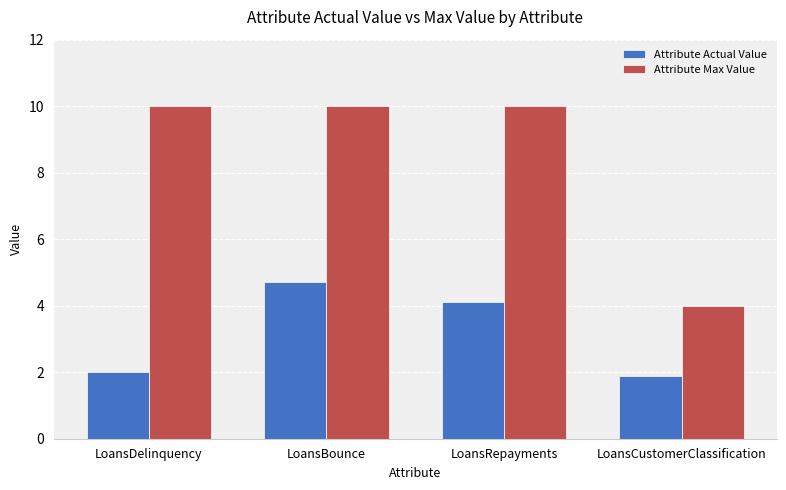

How many values in the Attribute Actual Value series are below 4?

2